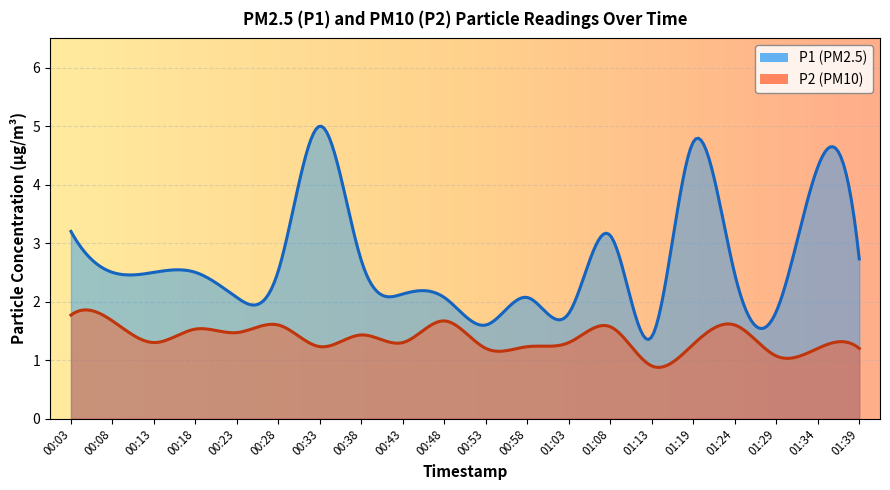

The P2 series shows 2.1 at 00:33. True or false?

False